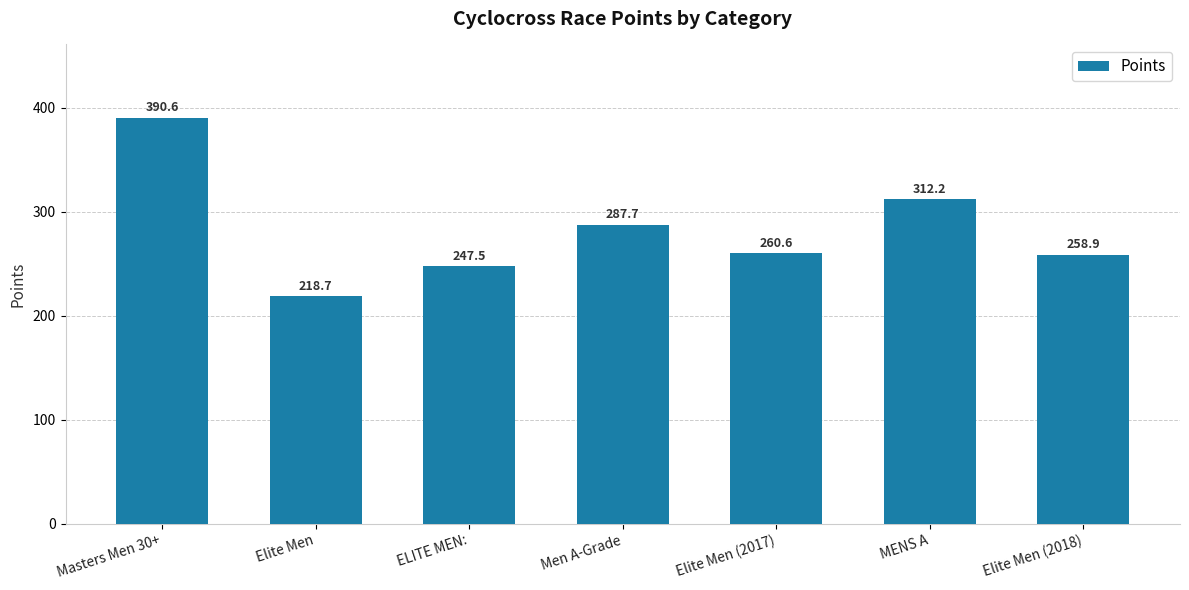

Reading right to left, what are all the values shown in this chart?

258.9	312.2	260.6	287.7	247.5	218.7	390.6